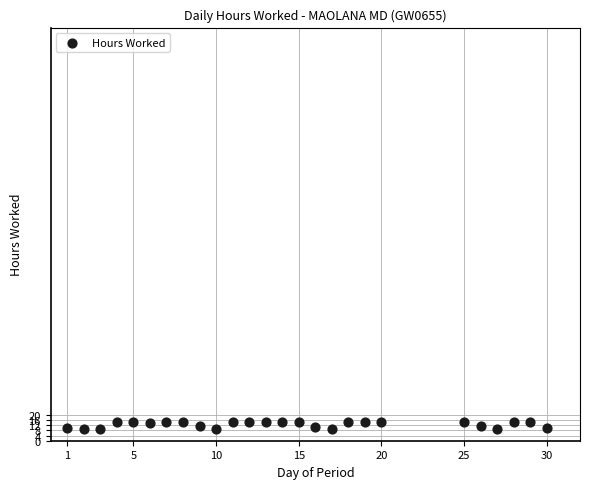

What is the range of X values (max minus min)?

29.0